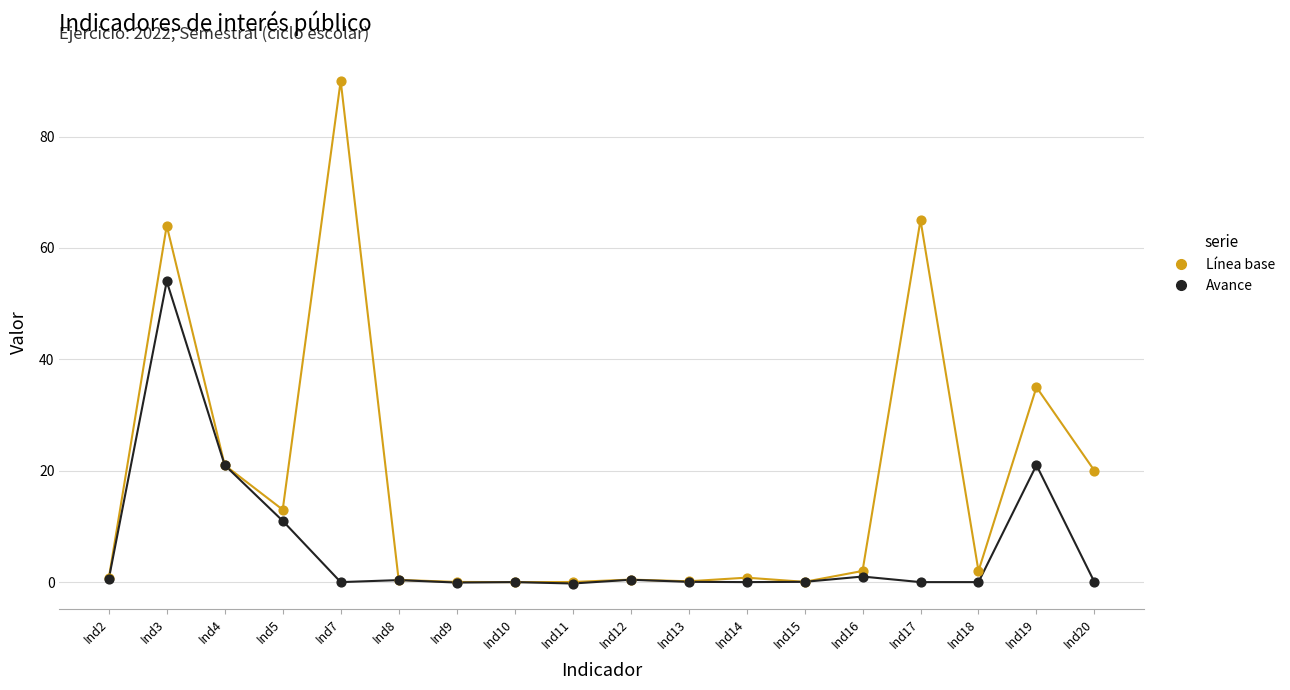

What are all the series names shown in the legend?

Línea base, Avance